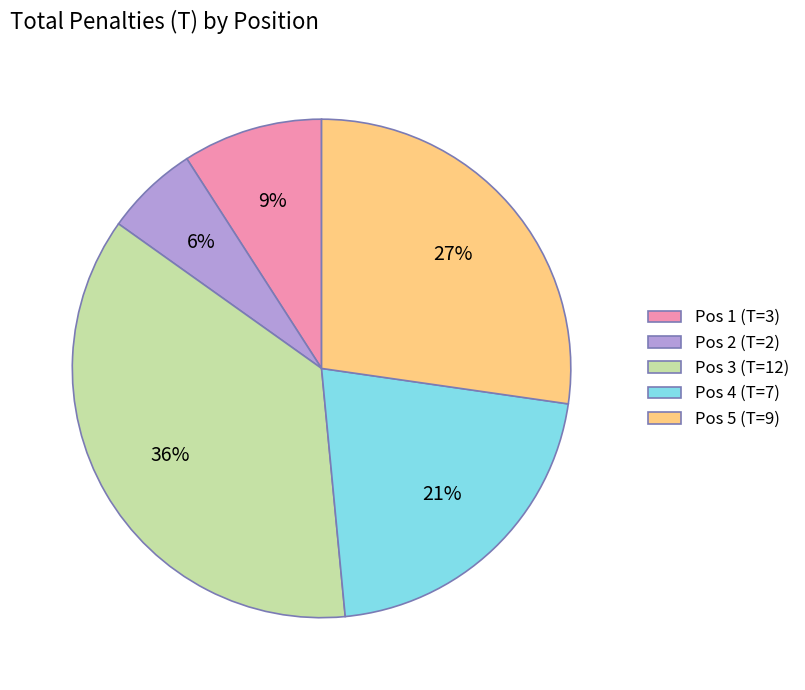

The Pos 1 (T=3) slice represents 9% of the pie. True or false?

True